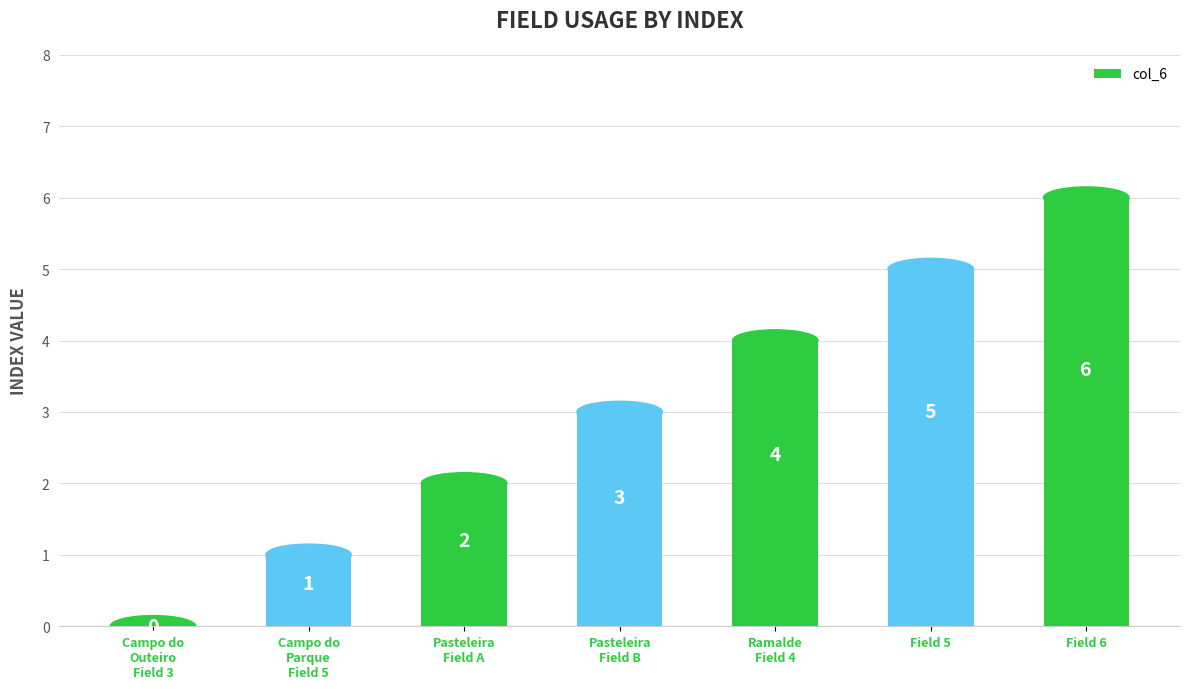

What is the approximate value at Pasteleira
Field A?

2